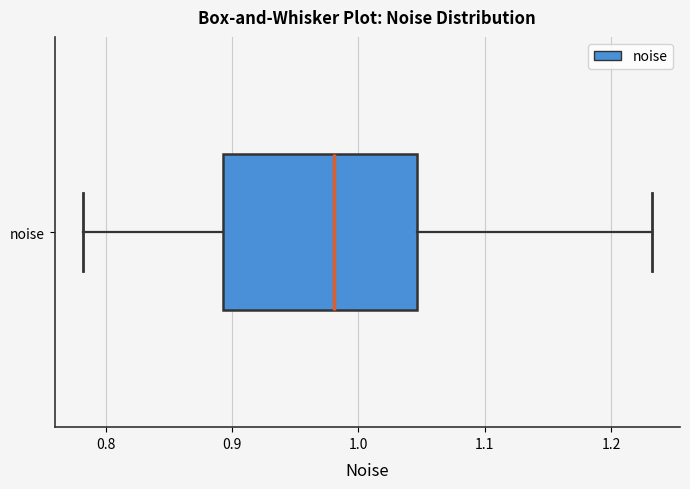

Read this box plot against the x-axis: the position of the median line, the range covered by the box, and the ends of both whiskers. The values are not printed on the chart, so give them approximately, as read against the axis.

median 0.98, box 0.89 to 1.05, whiskers 0.78 to 1.23